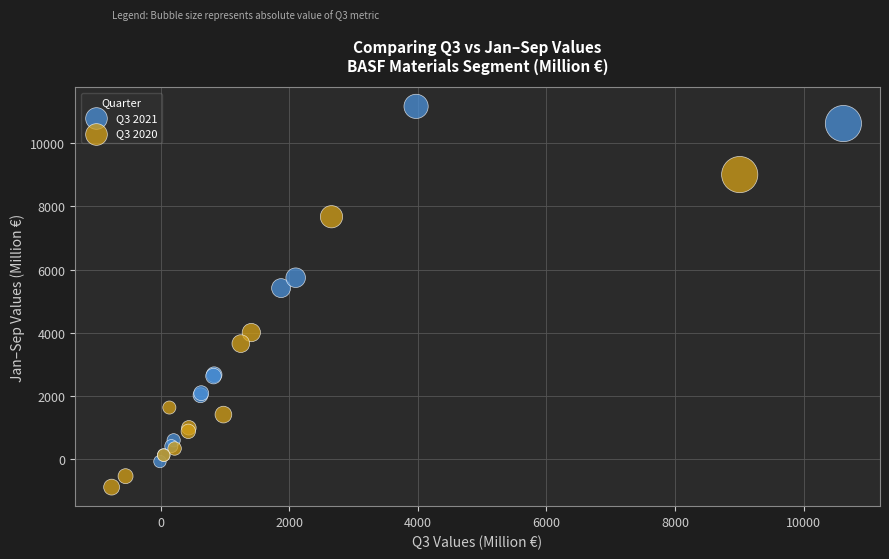

Which series has the widest spread of Y values?

Q3 2021